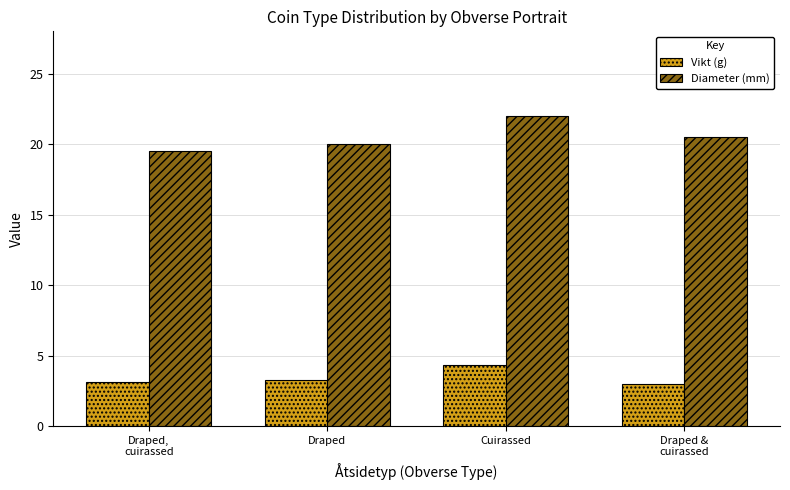

At which category is the sum across all series the highest?

Cuirassed